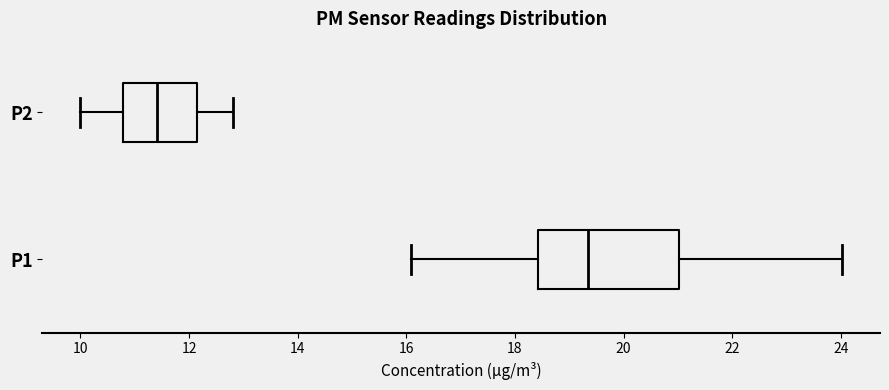

Reading bottom to top, transcribe this box plot: for each box, give where its median line is, the range the box spans, and where its two whiskers end, as read against the x-axis. The values are not printed on the chart, so give them approximately, as read against the axis.

P1: median 19.4, box 18.4 to 21.0, whiskers 16.0 to 24.0
P2: median 11.4, box 10.8 to 12.2, whiskers 10.0 to 12.8